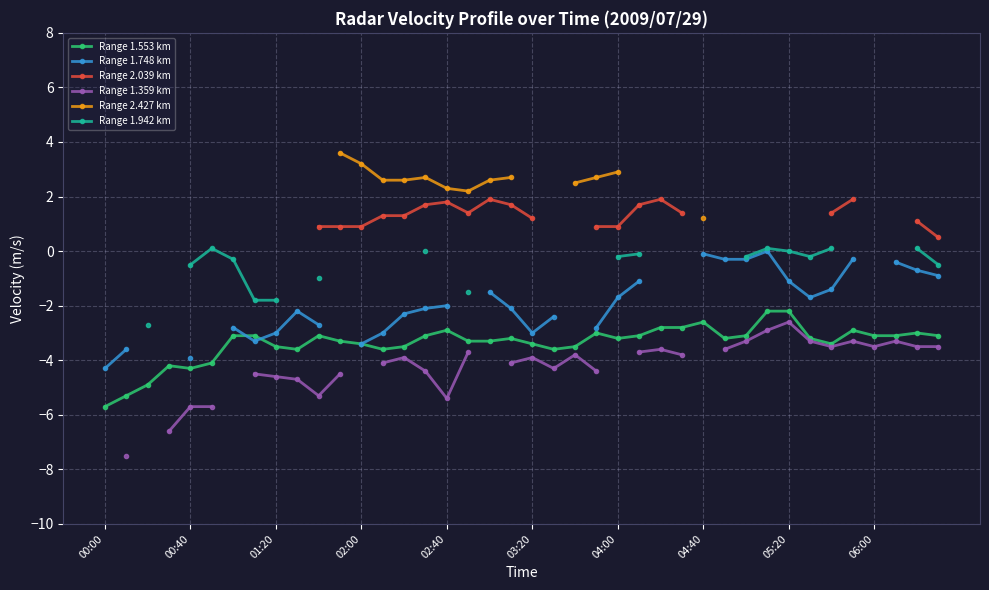

At which label does Range 1.553 km reach its minimum?

00:00